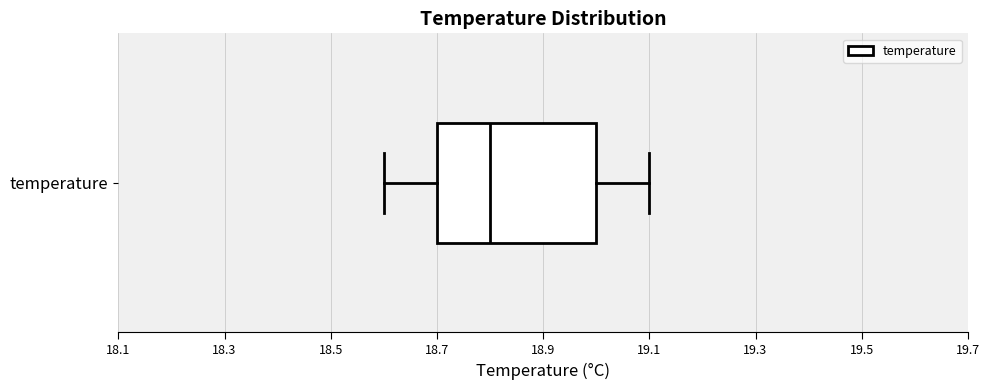

Where is the left edge of the box for temperature on the x-axis? The values are not printed on the chart, so give them approximately, as read against the axis.

18.7